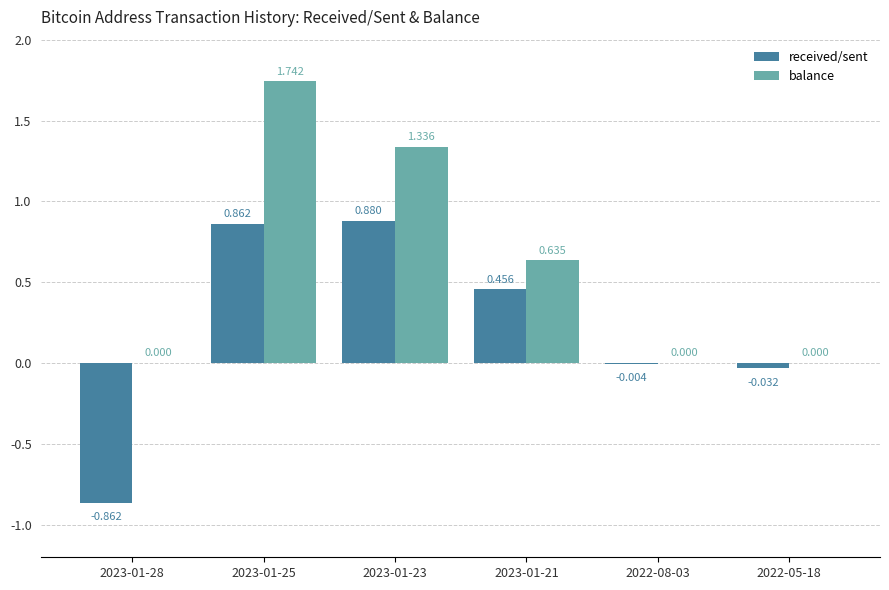

Between 2023-01-25 and 2022-08-03, which series saw the biggest shift?

balance